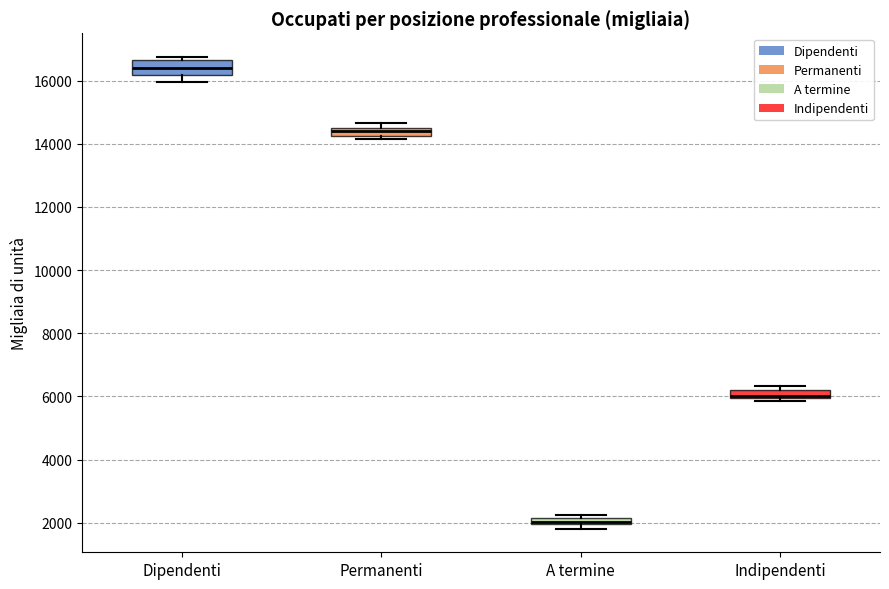

Comparing the boxes themselves (not the whiskers), which one is the tallest?

Dipendenti